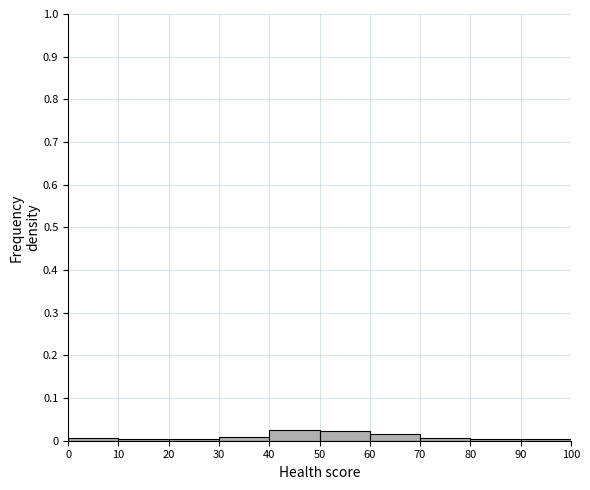

Reading left to right, transcribe this chart: for each bar, give the range it covers on the x-axis and its height. The values are not printed on the chart, so give them approximately, as read against the axis.

0 to 10: under 0.01
10 to 20: under 0.01
20 to 30: under 0.01
30 to 40: under 0.01
40 to 50: 0.03
50 to 60: 0.02
60 to 70: 0.02
70 to 80: under 0.01
80 to 90: under 0.01
90 to 100: under 0.01